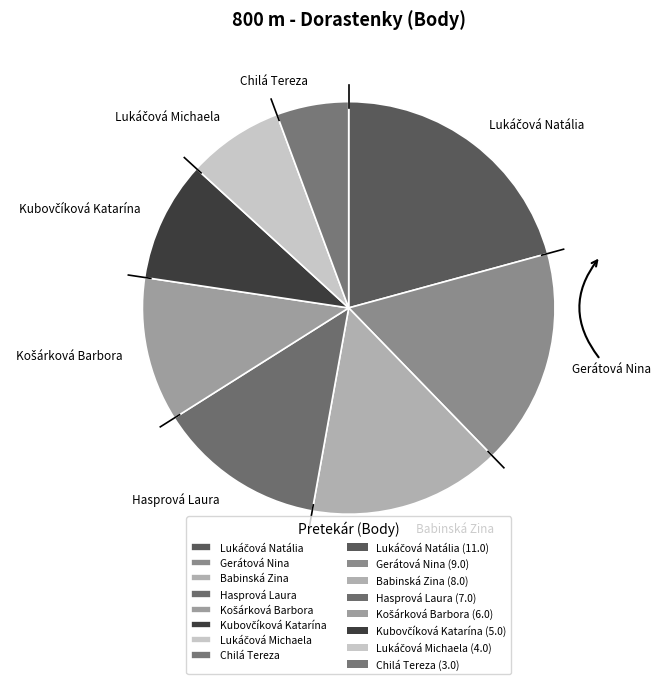

Is there a majority slice in this chart?

No